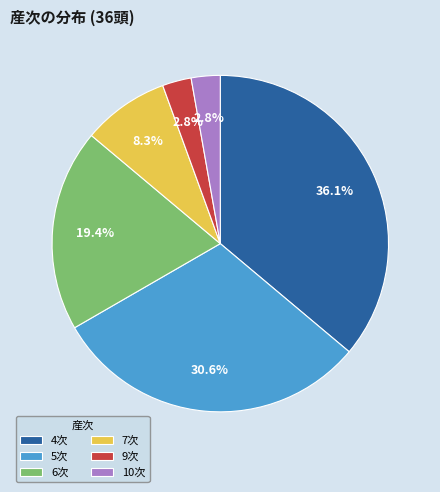

Approximately how many times larger is the value at 5次 compared to 7次?

3.7